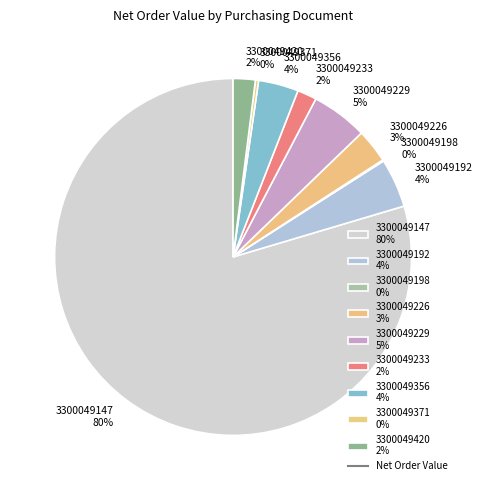

What is the largest slice in the pie chart?

3300049147